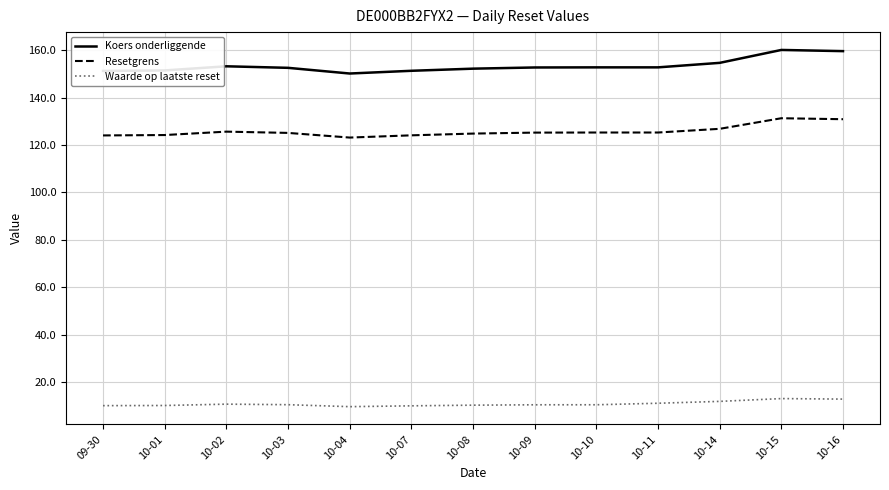

What is the lowest value of the Koers onderliggende series?

150.2